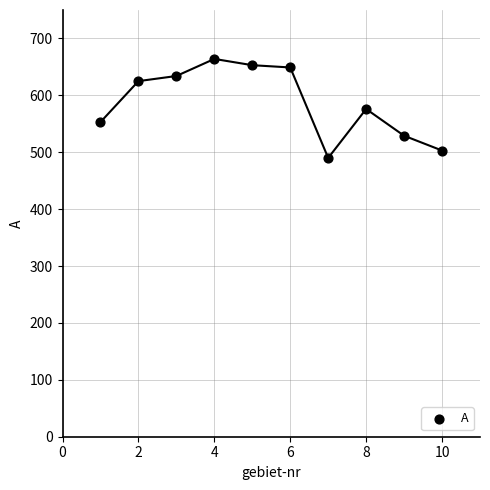

What is the average Y value?

588